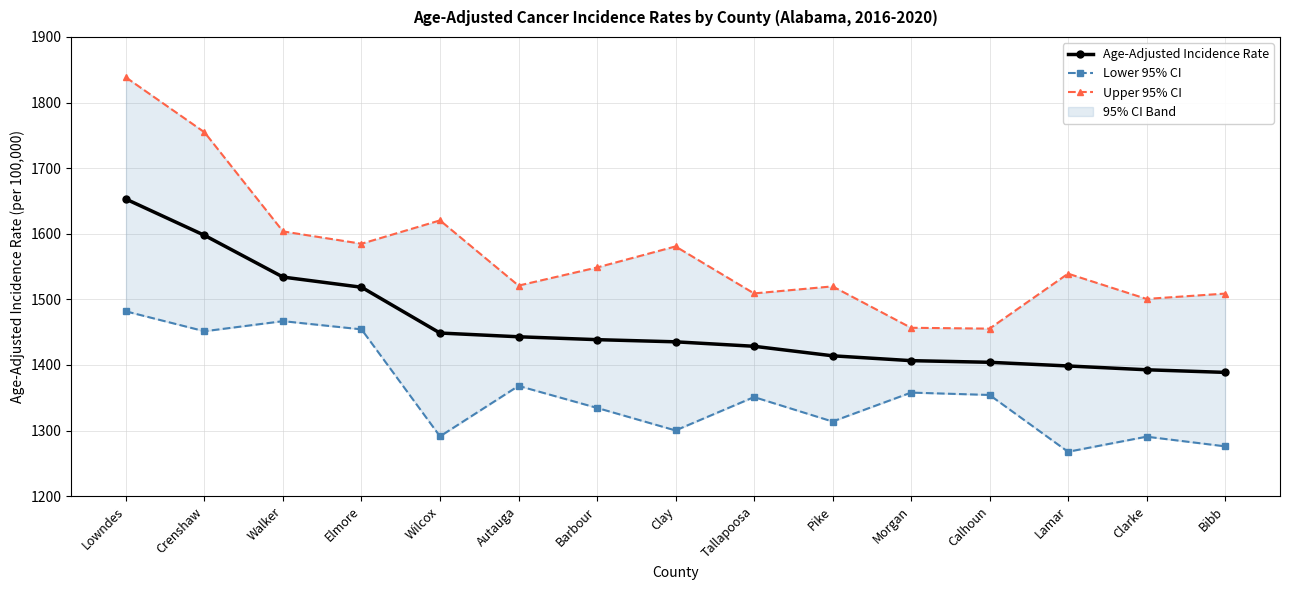

What is the sum of all Age-Adjusted Incidence Rate values?

21901.6